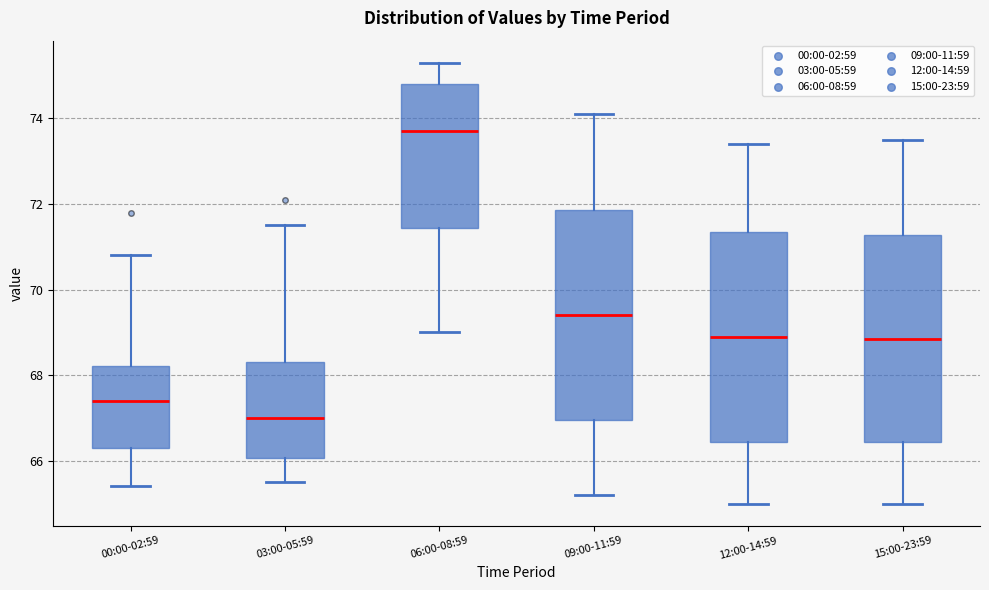

Which box's median line is the lowest?

03:00-05:59